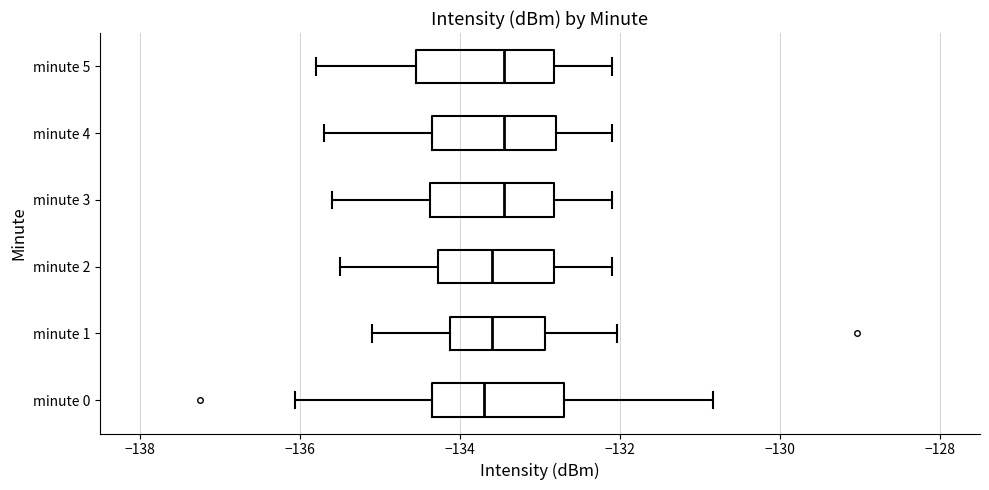

Reading bottom to top, transcribe this box plot: for each box, give where its median line is, the range the box spans, and where its two whiskers end, as read against the x-axis. The values are not printed on the chart, so give them approximately, as read against the axis.

minute 0: median -133.6, box -134.4 to -132.8, whiskers -136.0 to -130.8
minute 1: median -133.6, box -134.2 to -133.0, whiskers -135.0 to -132.0
minute 2: median -133.6, box -134.2 to -132.8, whiskers -135.4 to -132.0
minute 3: median -133.4, box -134.4 to -132.8, whiskers -135.6 to -132.0
minute 4: median -133.4, box -134.4 to -132.8, whiskers -135.6 to -132.0
minute 5: median -133.4, box -134.6 to -132.8, whiskers -135.8 to -132.0